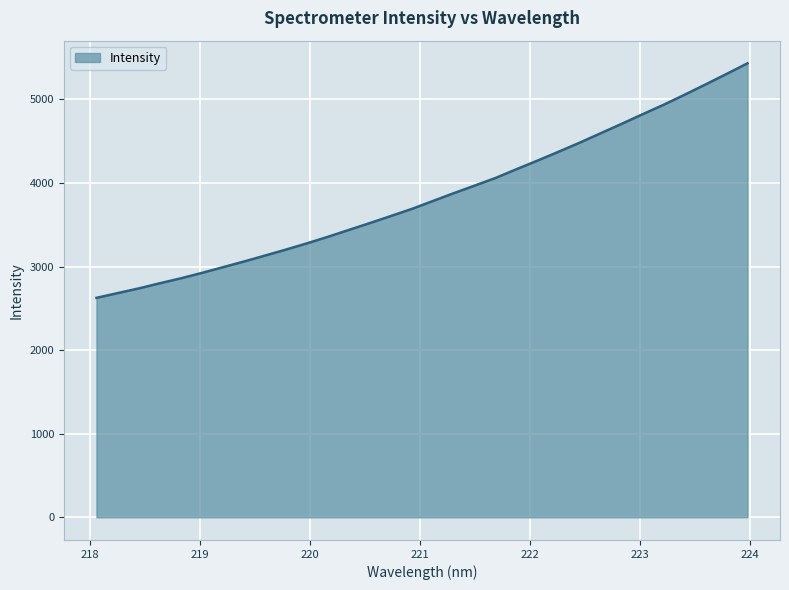

What is the maximum value shown in the chart?

5431.6